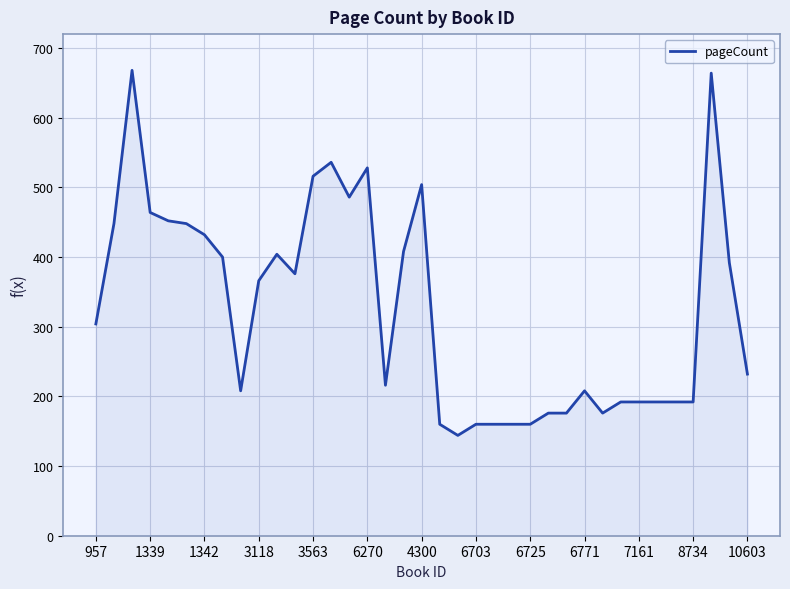

Does the chart display data point markers on the line(s)?

No